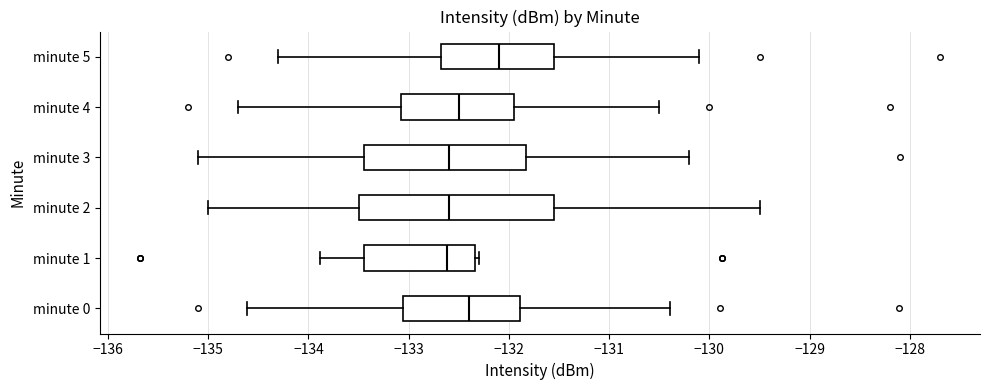

Comparing the boxes themselves (not the whiskers), which one is the widest?

minute 2